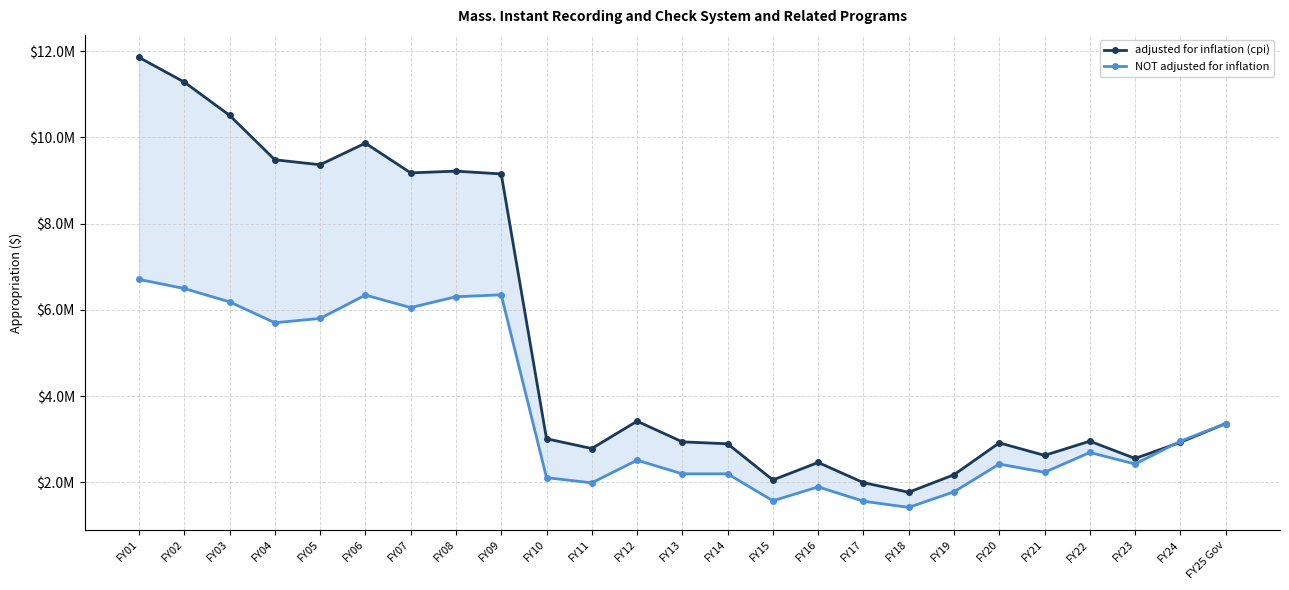

Reading right to left, list all the values displayed in this chart.

adjusted for inflation (cpi): 3365267	2931618	2556662	2957263	2627821	2918122	2179156	1773531	1995641	2463915	2058353	2896652	2941722	3420486	2787153	3013832	9153686	9218099	9177727	9867426	9366442	9481703	10513086	11283042	11855554
NOT adjusted for inflation: 3365267	2957534	2427542	2695381	2235006	2426372	1783742	1422234	1565261	1897250	1574500	2200000	2200000	2515650	1991372	2111444	6350427	6306788	6054559	6344663	5803308	5703362	6187272	6497280	6708173